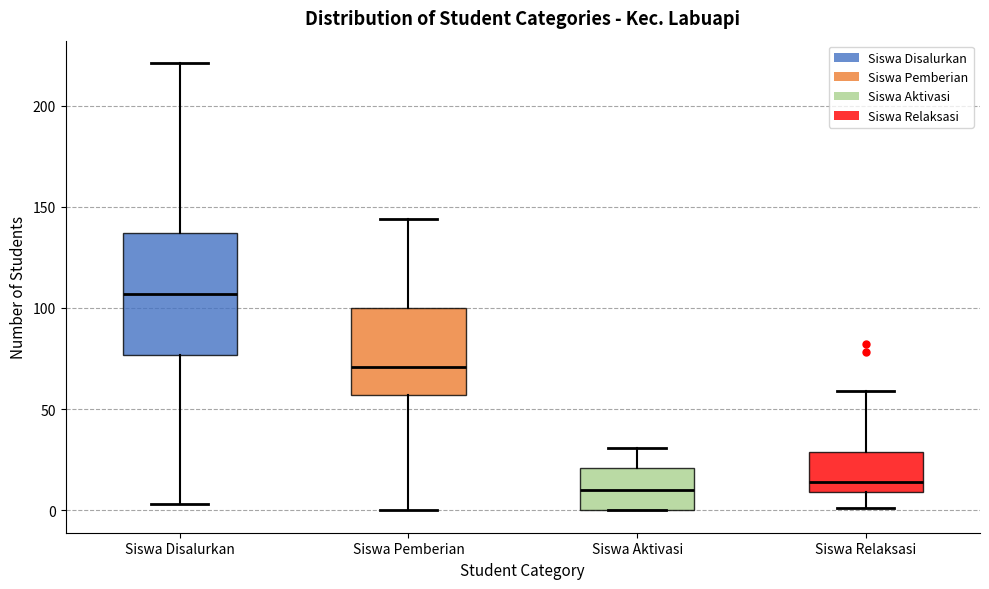

Comparing the boxes themselves (not the whiskers), which one is the tallest?

Siswa Disalurkan